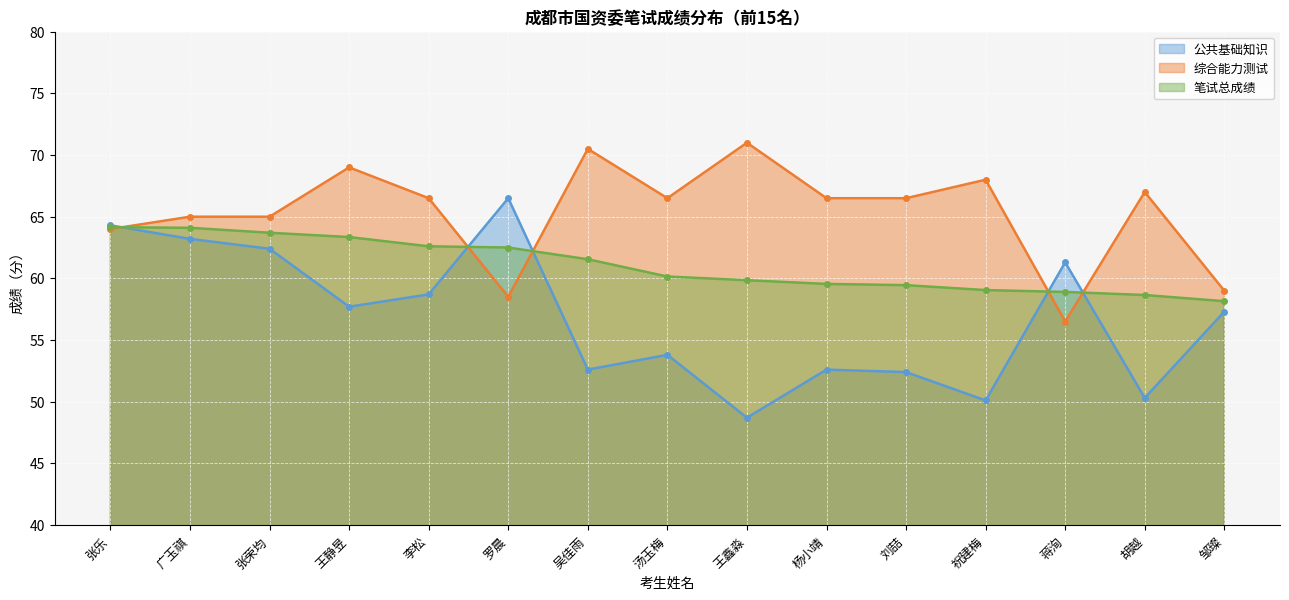

The value of 综合能力测试 at 张荣均 is 102.3. True or false?

False